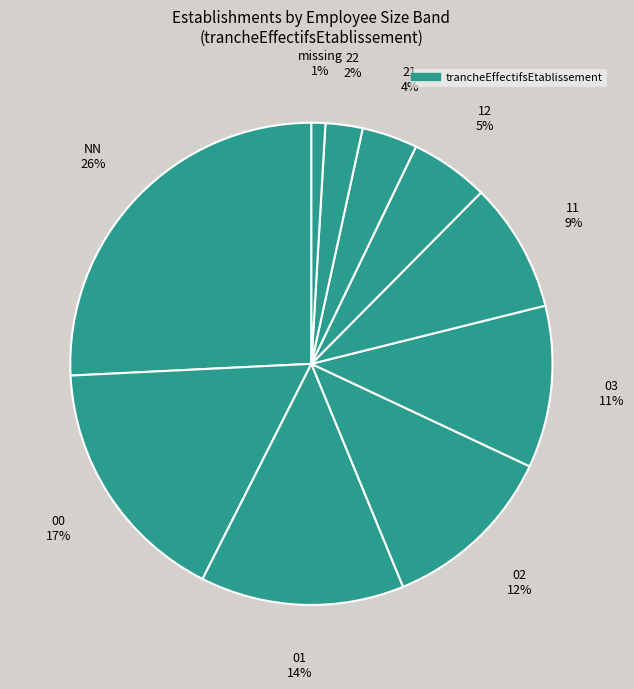

Count the number of slices in the pie.

10